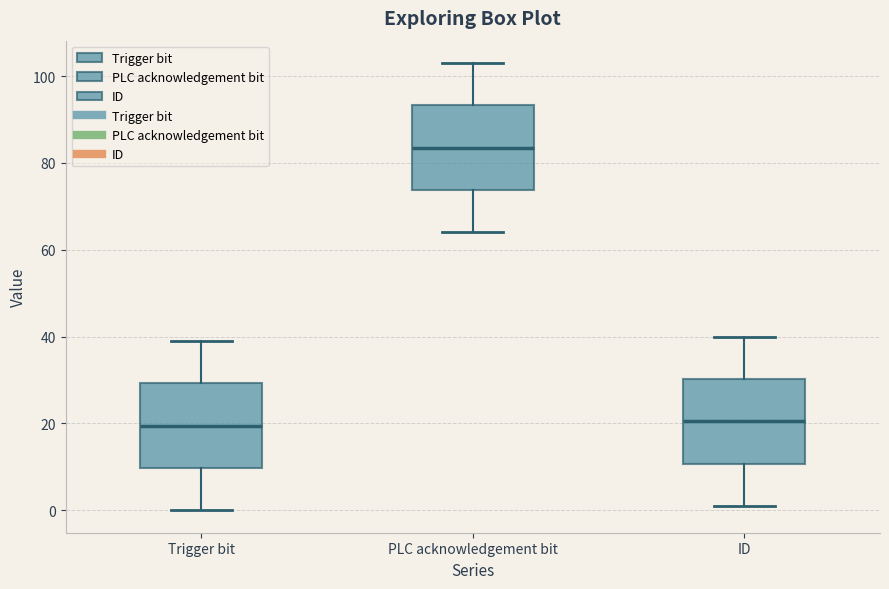

Reading left to right, read every box against the y-axis: the position of its median line, the range the box covers, and the ends of its whiskers. The values are not printed on the chart, so give them approximately, as read against the axis.

Trigger bit: median 20, box 10 to 30, whiskers 0 to 40
PLC acknowledgement bit: median 84, box 74 to 94, whiskers 64 to 104
ID: median 20, box 10 to 30, whiskers 2 to 40